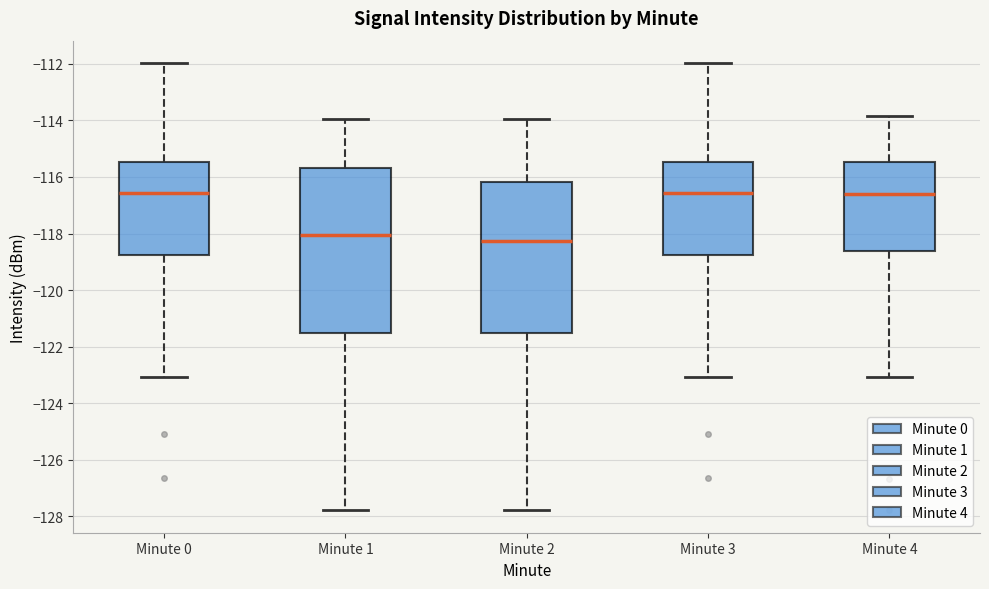

Where is the upper edge of the box for Minute 4 on the y-axis? The values are not printed on the chart, so give them approximately, as read against the axis.

-115.4